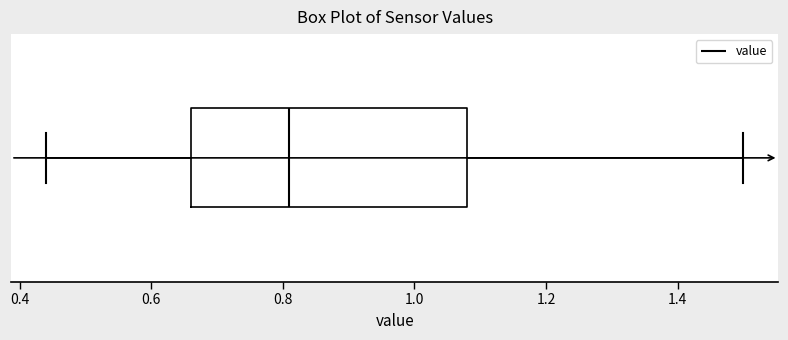

Transcribe this box plot: give where the median line is, the range the box spans, and where the two whiskers end, as read against the x-axis. The values are not printed on the chart, so give them approximately, as read against the axis.

median 0.82, box 0.66 to 1.08, whiskers 0.44 to 1.50